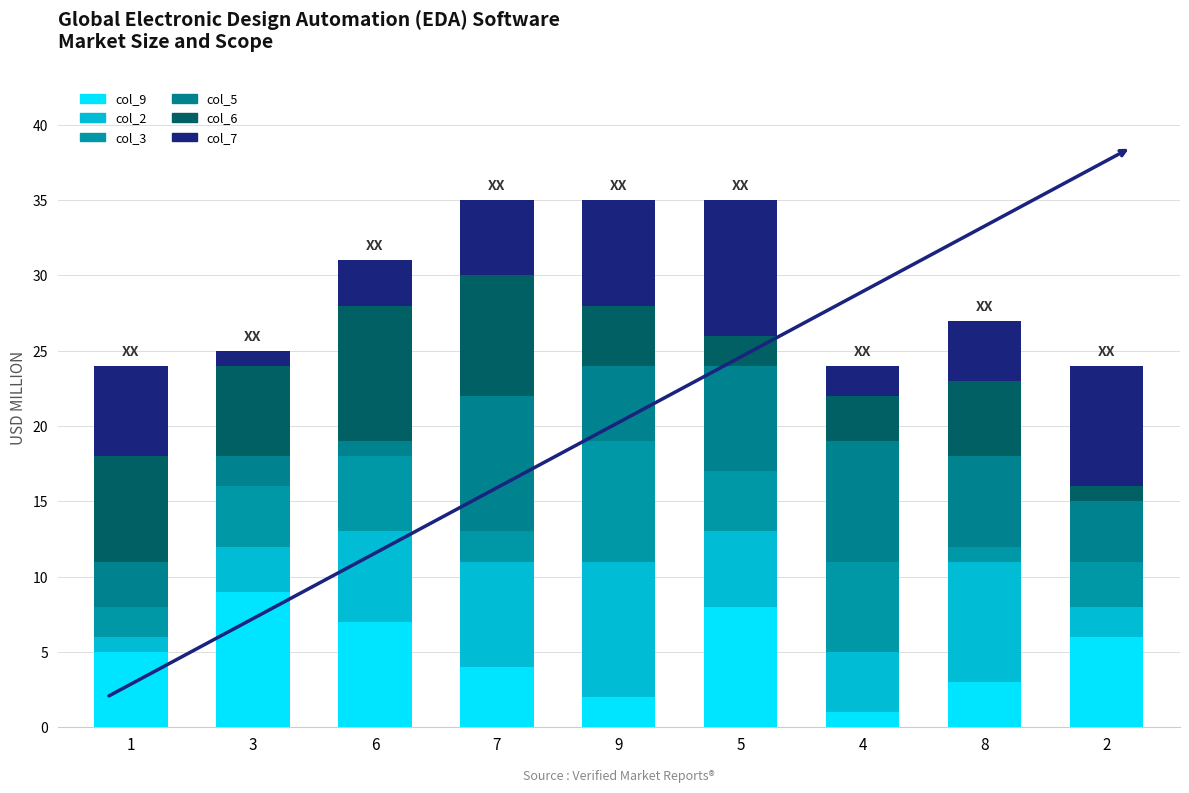

The col_7 series shows 2 at 6. True or false?

False